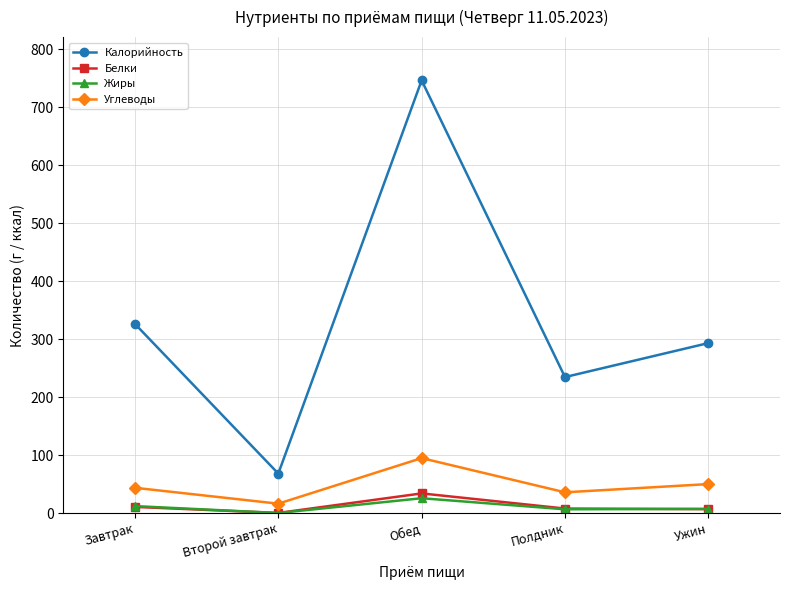

Which category has the lowest value in the Углеводы series?

Второй завтрак